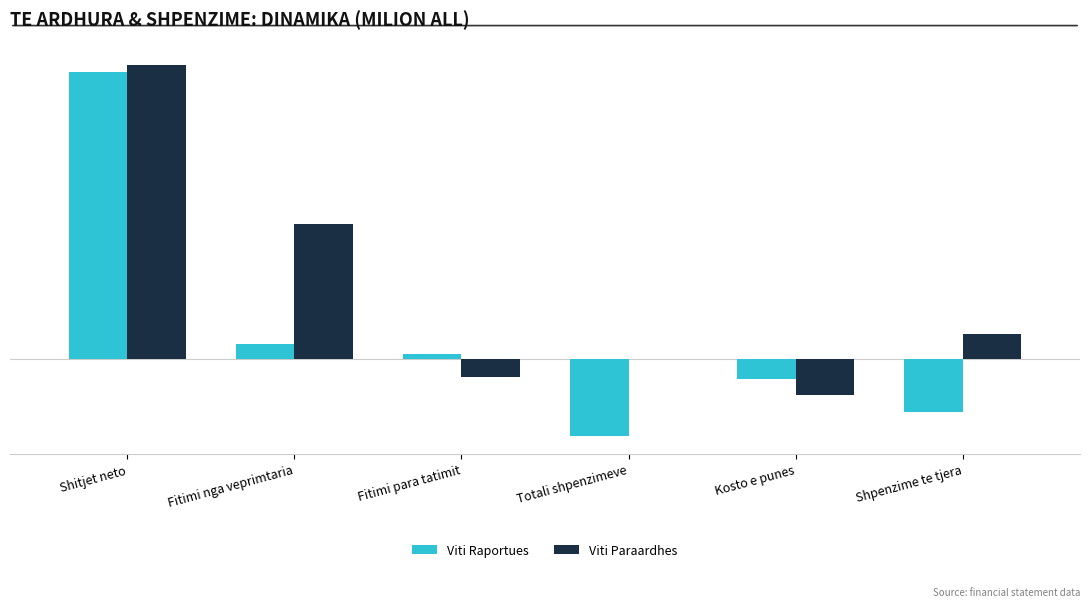

Are the bars horizontal?

No